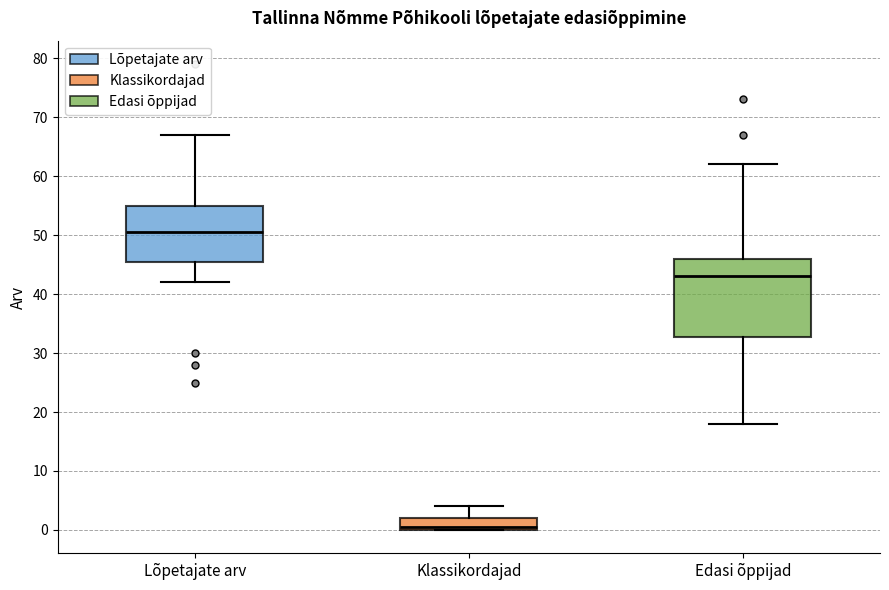

Reading left to right, read every box against the y-axis: the position of its median line, the range the box covers, and the ends of its whiskers. The values are not printed on the chart, so give them approximately, as read against the axis.

Lõpetajate arv: median 51, box 46 to 55, whiskers 42 to 67
Klassikordajad: median 1, box 0 to 2, whiskers 0 to 4
Edasi õppijad: median 43, box 33 to 46, whiskers 18 to 62